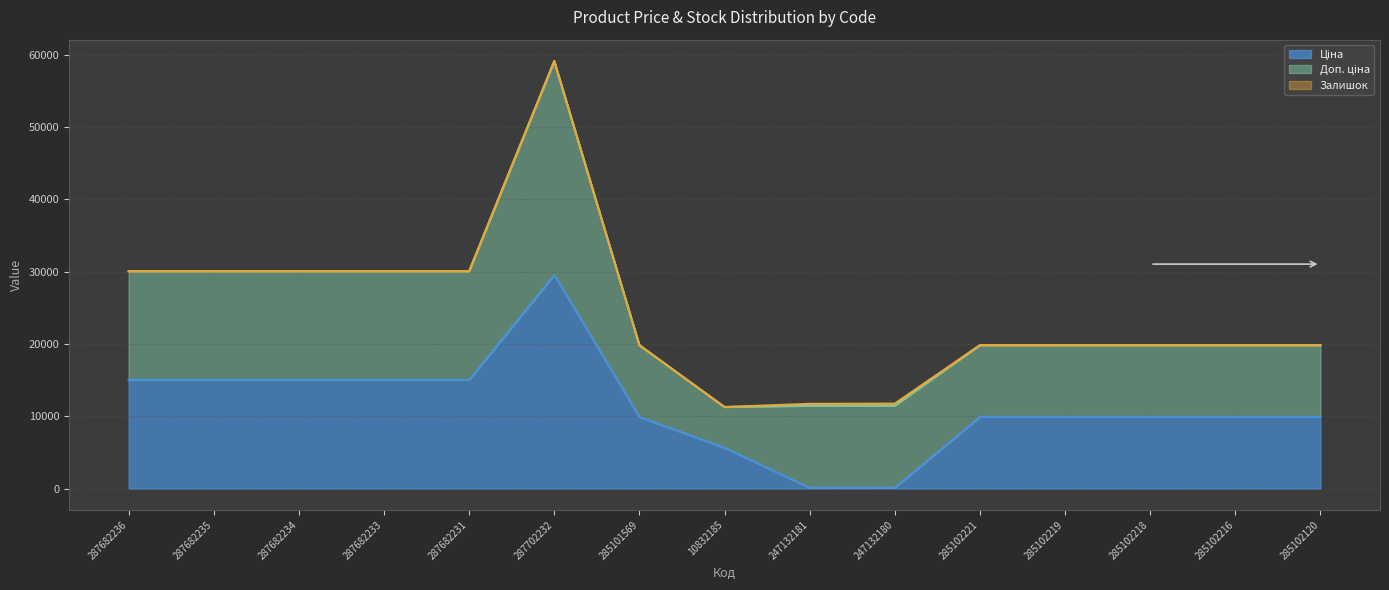

Which category has the highest value across all series?

287702232